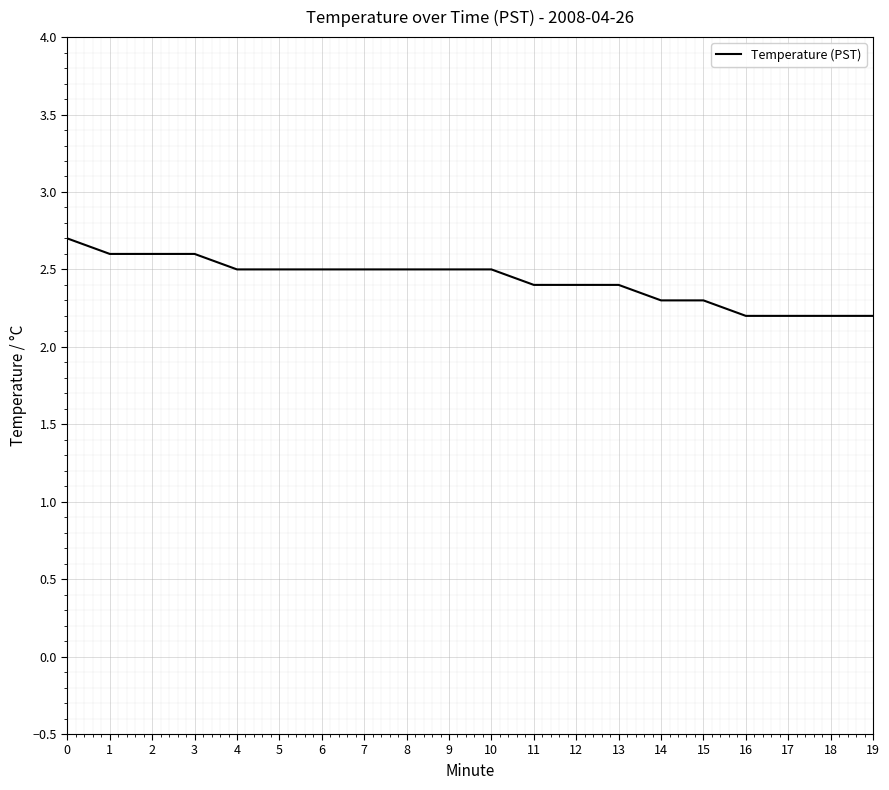

Reading left to right, what are all the values shown in this chart?

0=2.7	1=2.6	2=2.6	3=2.6	4=2.5	5=2.5	6=2.5	7=2.5	8=2.5	9=2.5	10=2.5	11=2.4	12=2.4	13=2.4	14=2.3	15=2.3	16=2.2	17=2.2	18=2.2	19=2.2